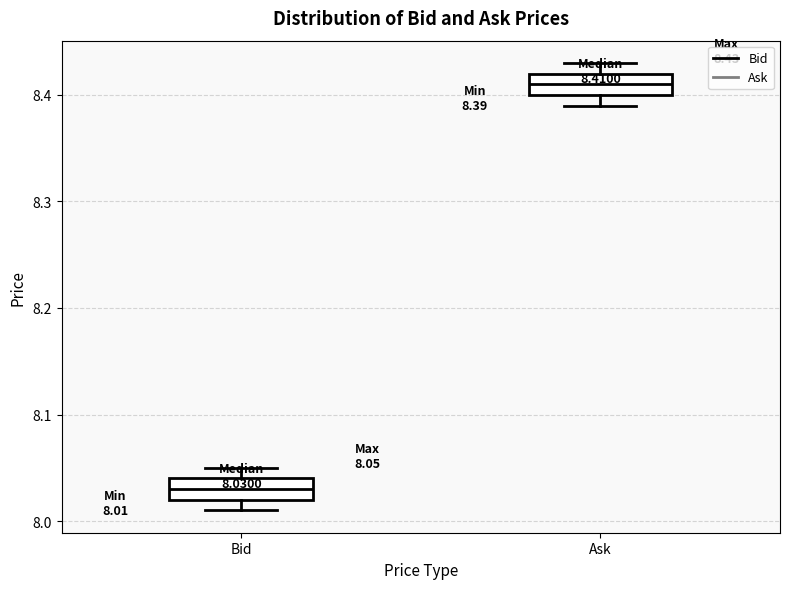

Which box's median line is the highest?

Ask